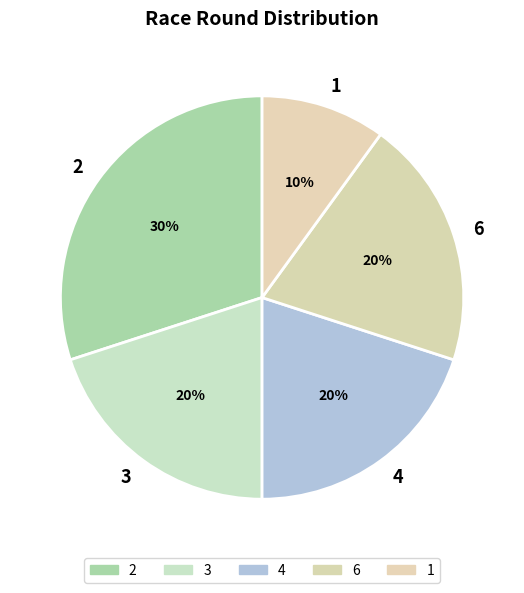

What is the largest slice in the pie chart?

2